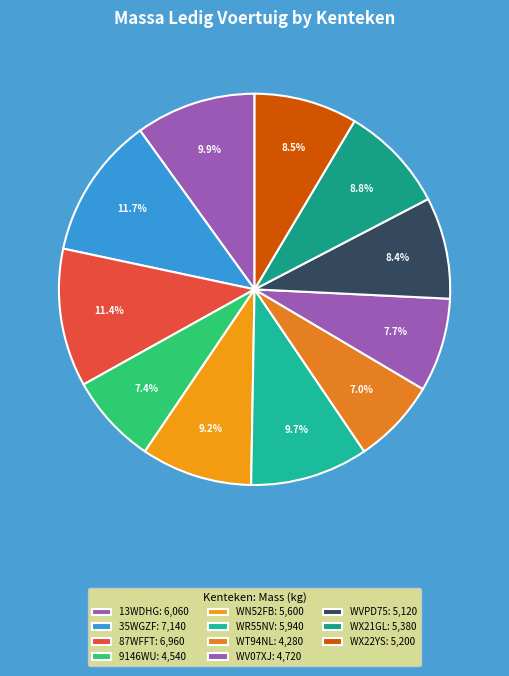

Which has a higher value, WX22YS or WN52FB?

WN52FB